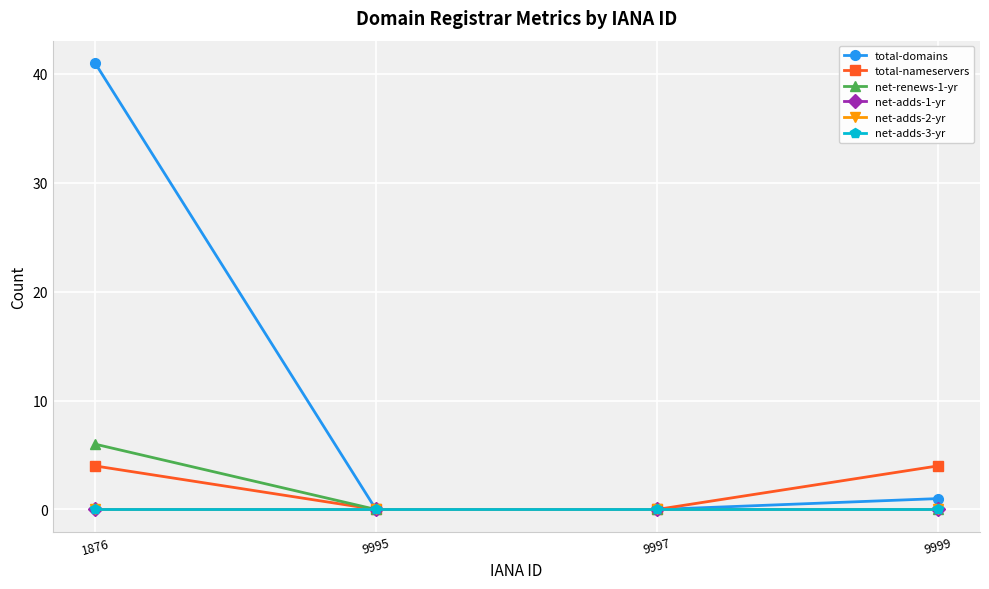

How many lines are shown in the chart?

6